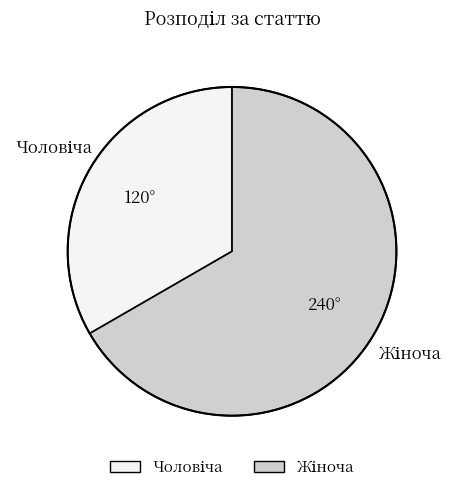

Is there any slice that represents more than half of the pie?

Yes